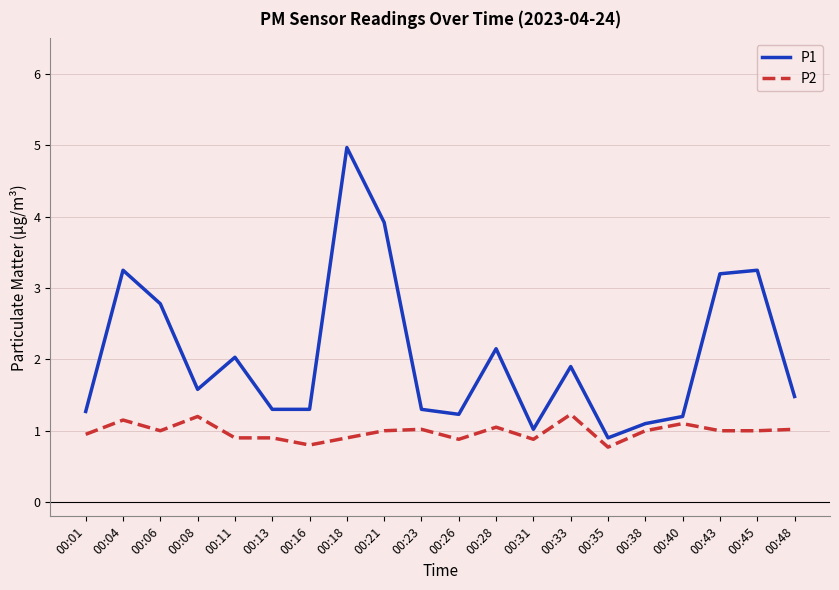

What is the sum of all P2 values?

19.8